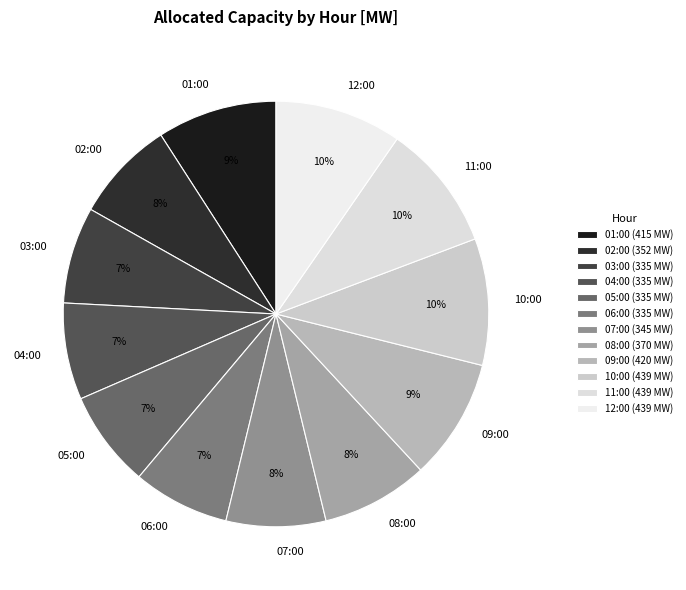

The 10:00 slice represents 23% of the pie. True or false?

False